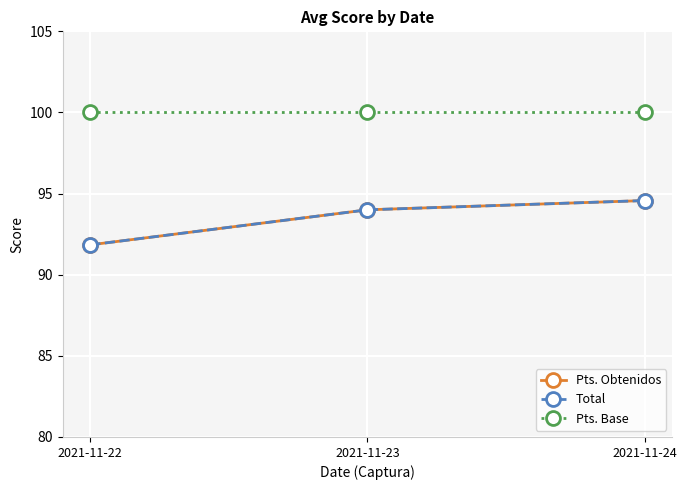

At which label is Total closest to 93?

2021-11-23